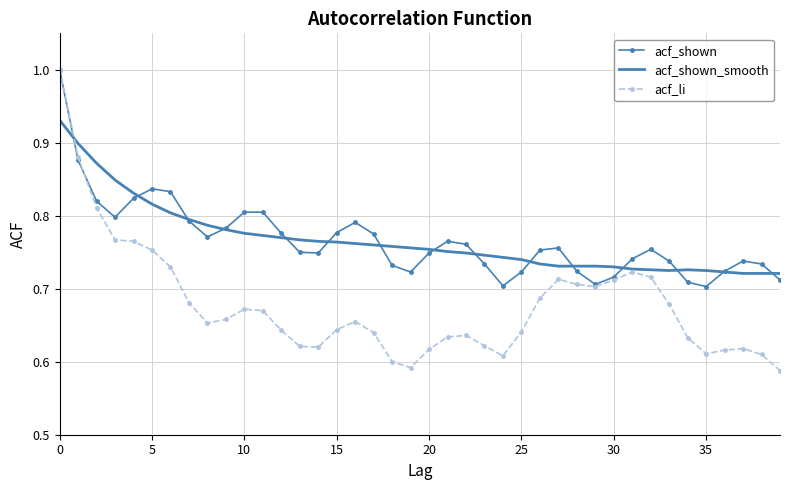

What is the highest value of the acf_shown series?

1.0